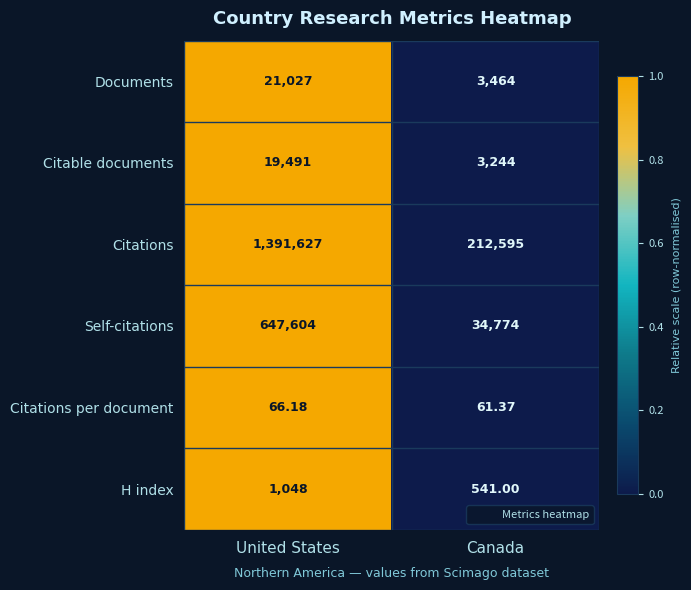

Which category has the lowest value across all series?

Canada